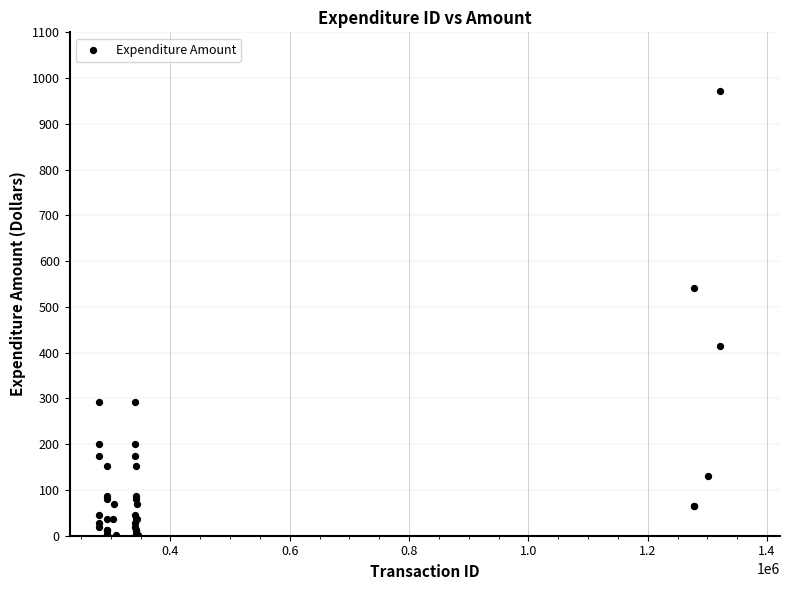

What Y value in the scatter plot is closest to 485?

540.7